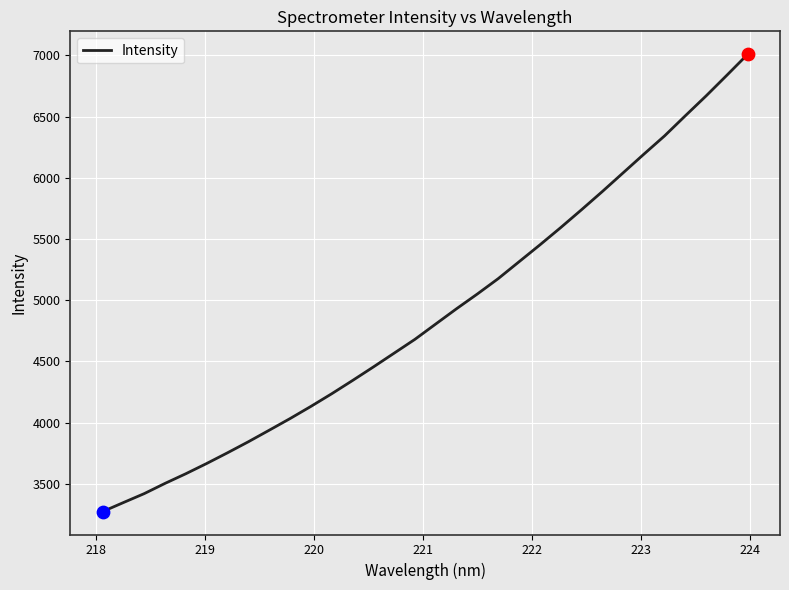

What is the smallest value displayed?

3273.3